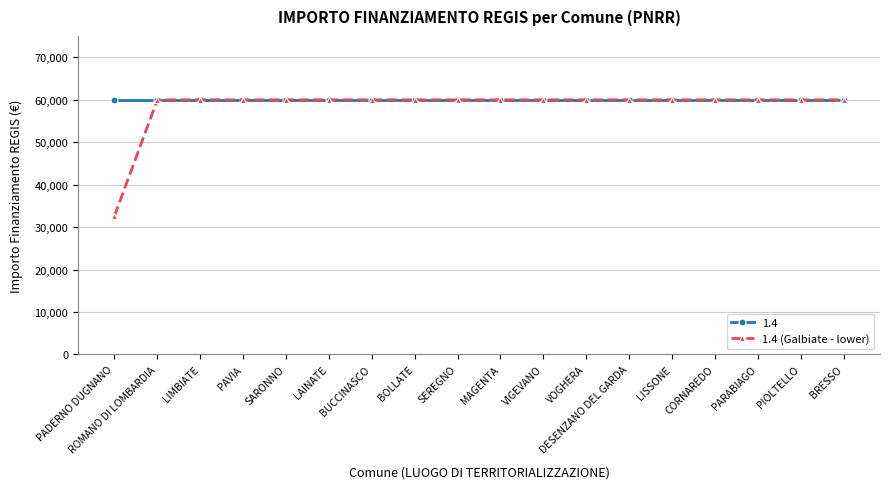

Which category has the lowest value across all series?

PADERNO DUGNANO